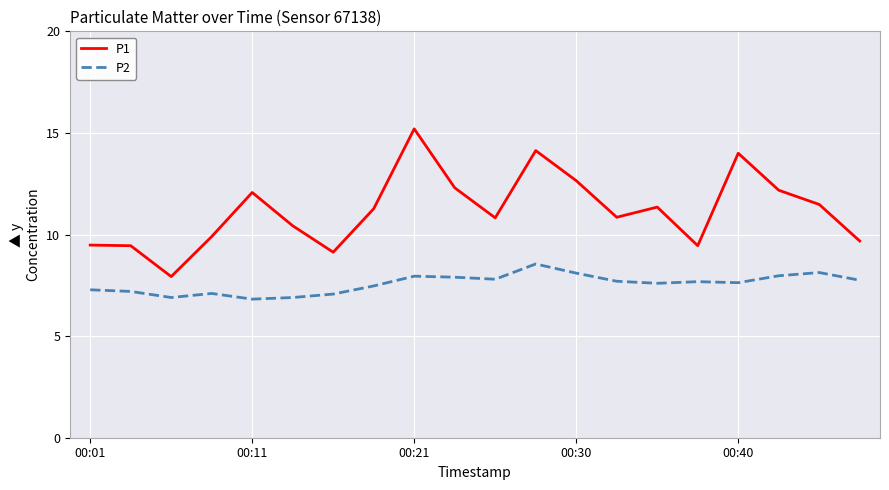

How many values in the P1 series exceed 11?

10